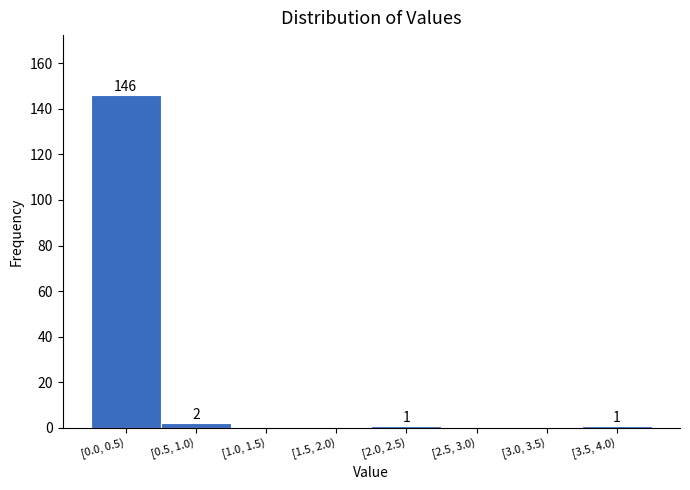

Reading left to right, transcribe all the data shown in this chart.

[0.0, 0.5)=146	[0.5, 1.0)=2	[1.0, 1.5)=0	[1.5, 2.0)=0	[2.0, 2.5)=1	[2.5, 3.0)=0	[3.0, 3.5)=0	[3.5, 4.0)=1